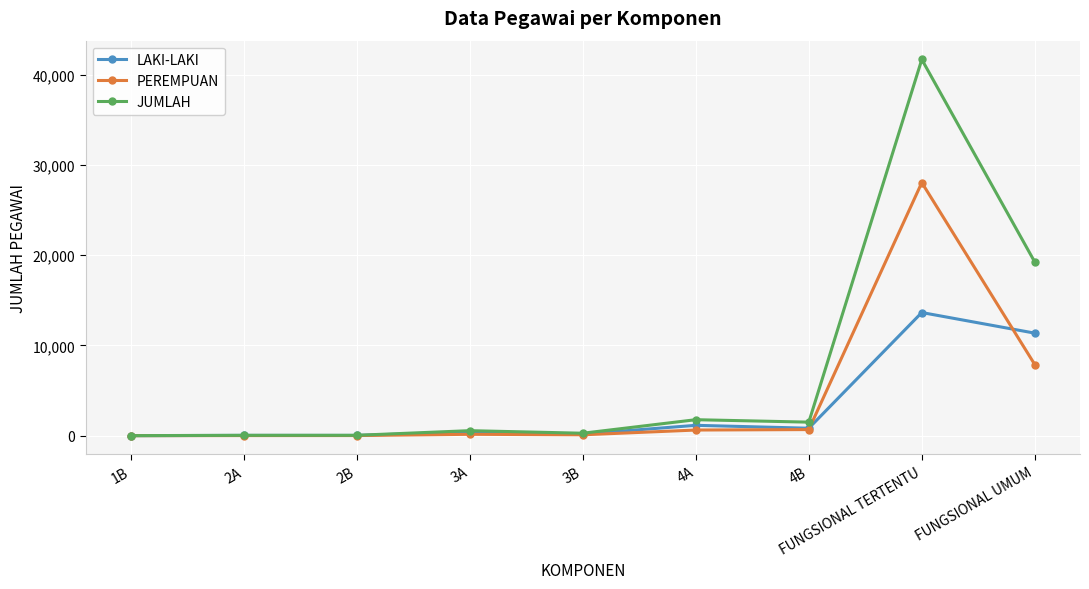

What is the total value across all series at 3A?

1106